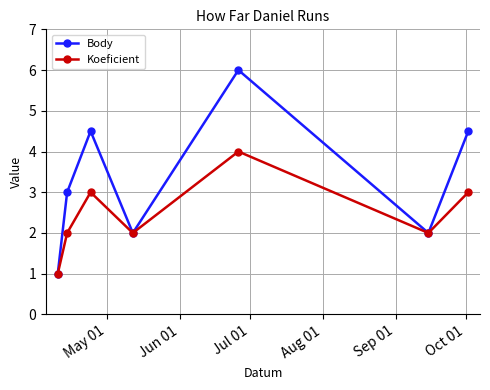

Which series has the largest range (max minus min)?

Body